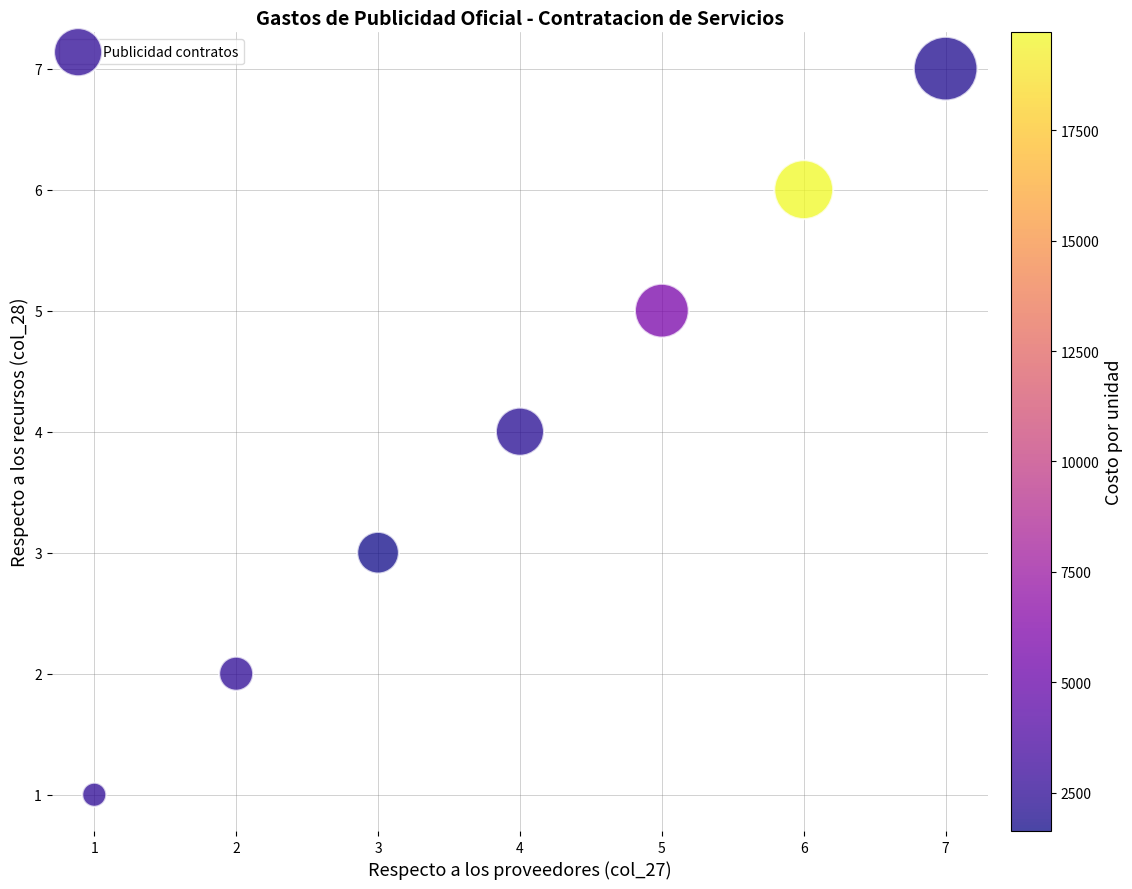

What is the average X value?

4